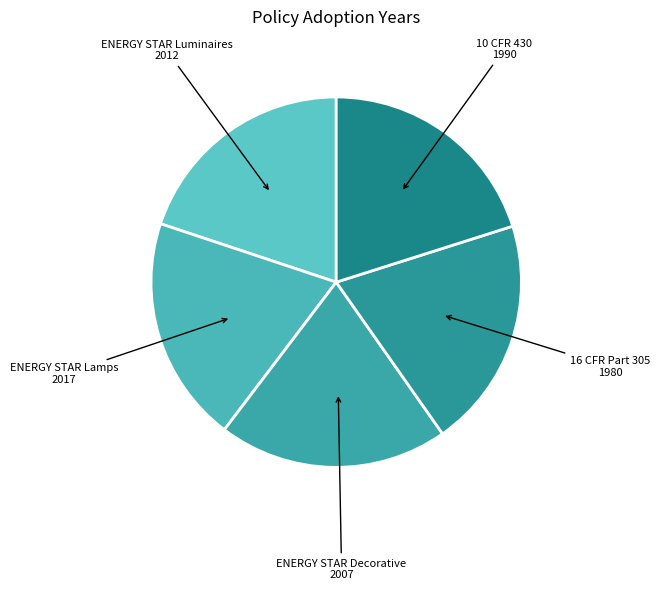

Count the number of slices in the pie.

5